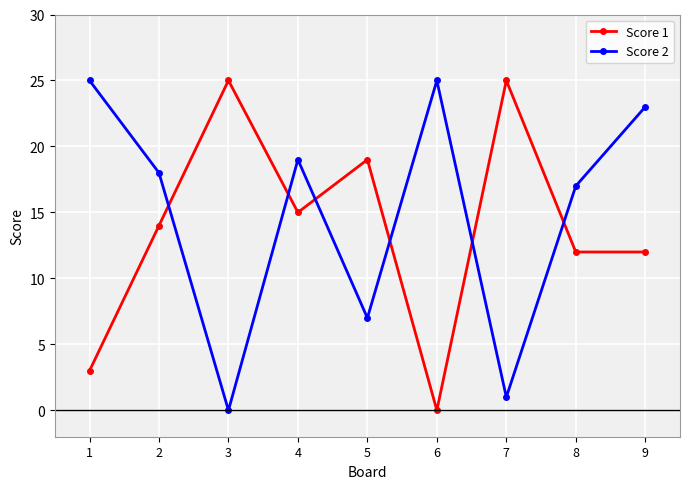

Which series changed the most between 3 and 5?

Score 2